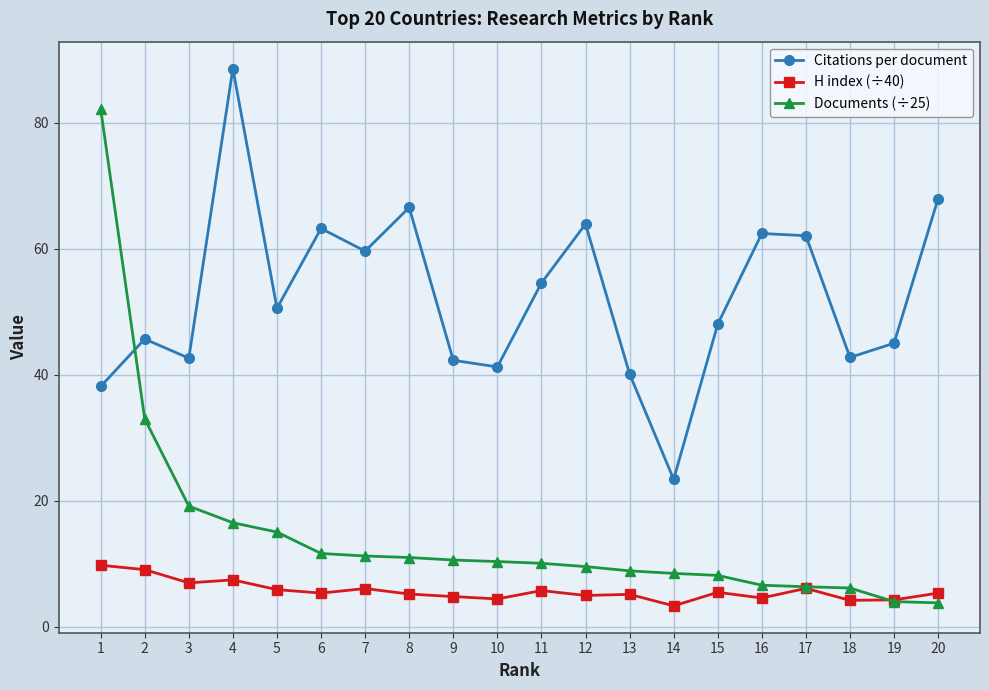

Rank the series by their average value, from lowest to highest.

H index (÷40), Documents (÷25), Citations per document